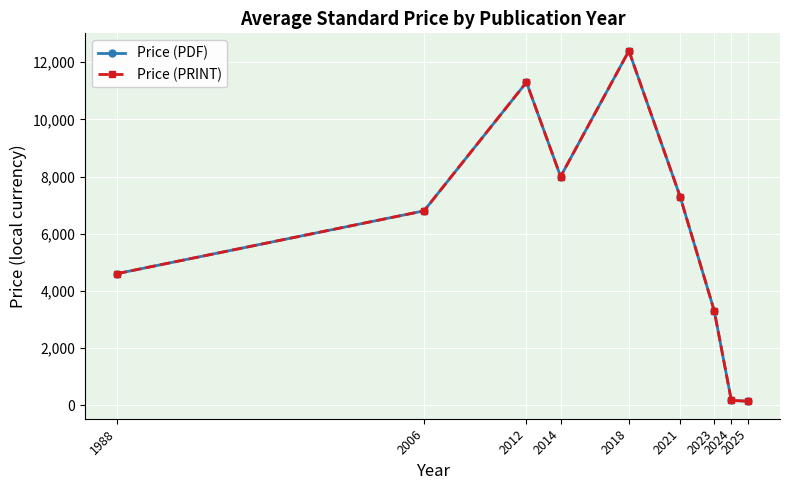

What is the difference between the maximum and minimum values in the Price (PDF) series?

12261.8